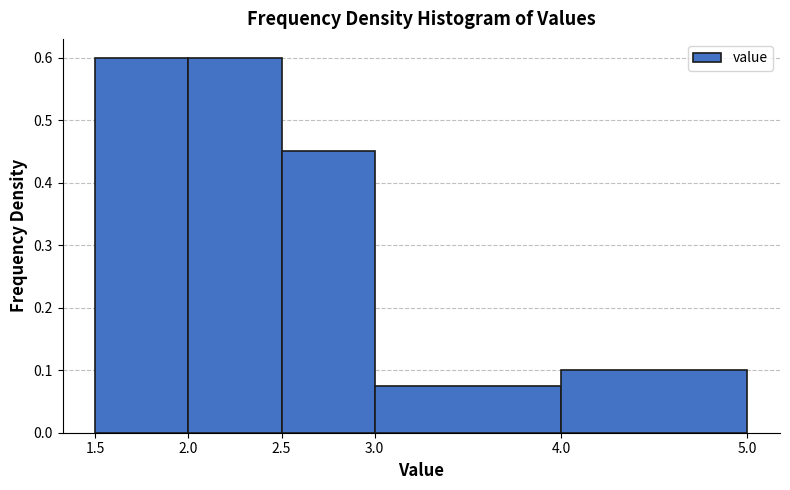

Reading left to right, list every bar in this chart as the range it spans on the x-axis followed by its height. The values are not printed on the chart, so give them approximately, as read against the axis.

1.5 to 2.0: 0.60
2.0 to 2.5: 0.60
2.5 to 3.0: 0.45
3.0 to 4.0: 0.08
4.0 to 5.0: 0.10